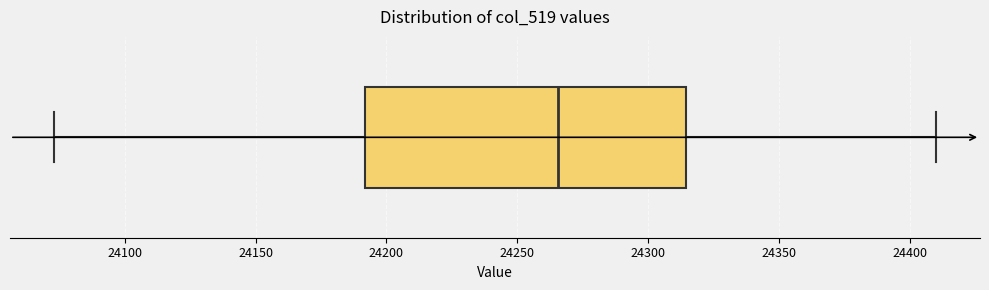

Read this box plot against the x-axis: the position of the median line, the range covered by the box, and the ends of both whiskers. The values are not printed on the chart, so give them approximately, as read against the axis.

median 24265, box 24190 to 24315, whiskers 24075 to 24410